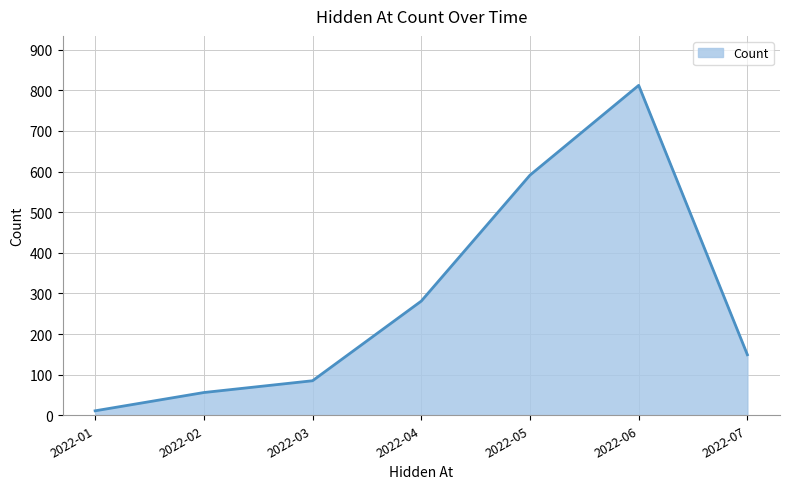

How many series are shown in this chart?

1